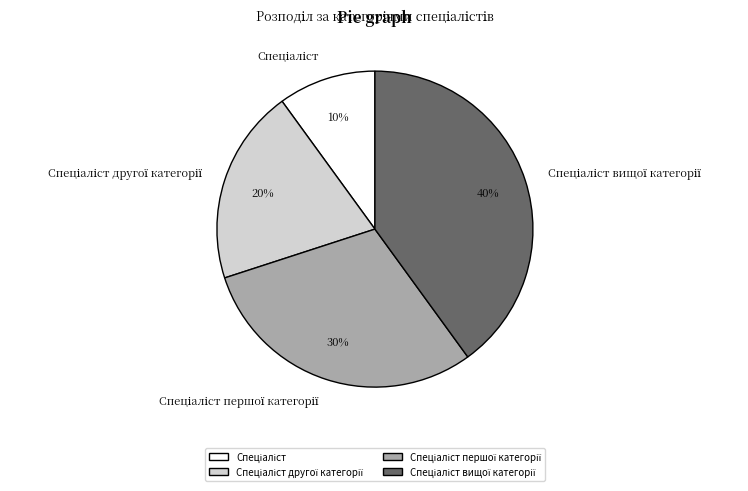

Is there a majority slice in this chart?

No